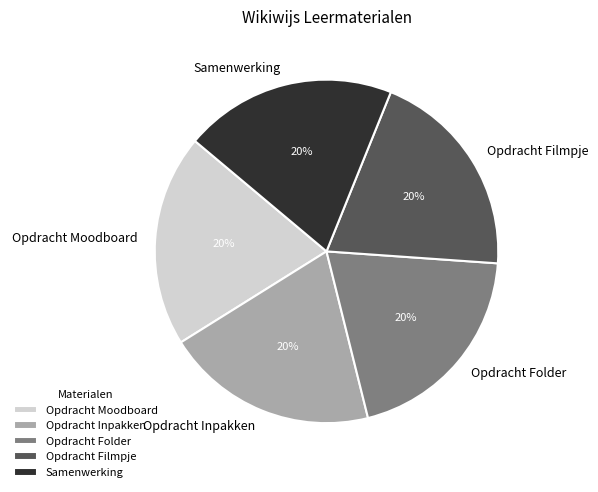

To the nearest percent, what percentage of the pie is Samenwerking?

20%